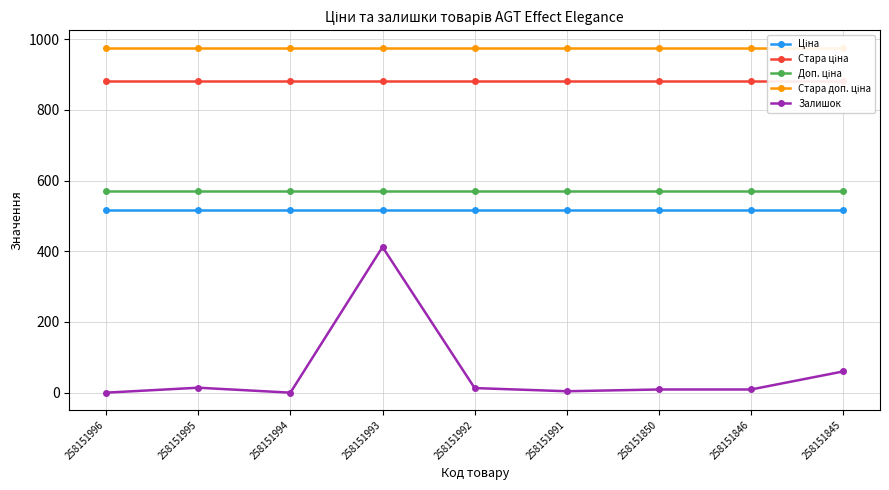

Between 258151996 and 258151992, which series saw the biggest shift?

Залишок